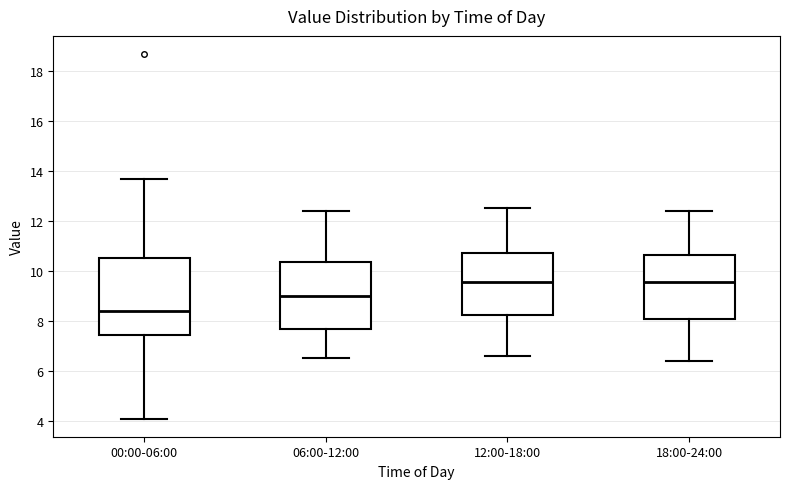

Where is the upper edge of the box for 12:00-18:00 on the y-axis? The values are not printed on the chart, so give them approximately, as read against the axis.

10.8